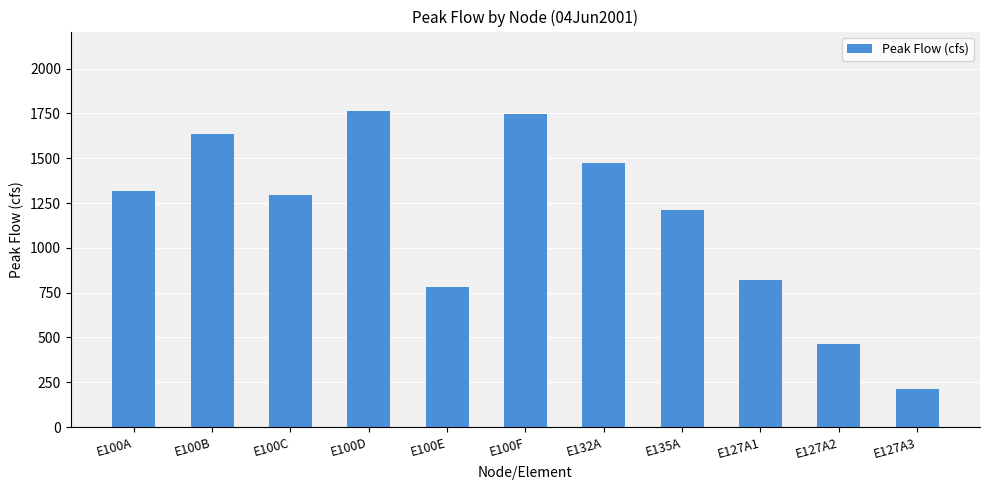

How many values exceed 1292?

6